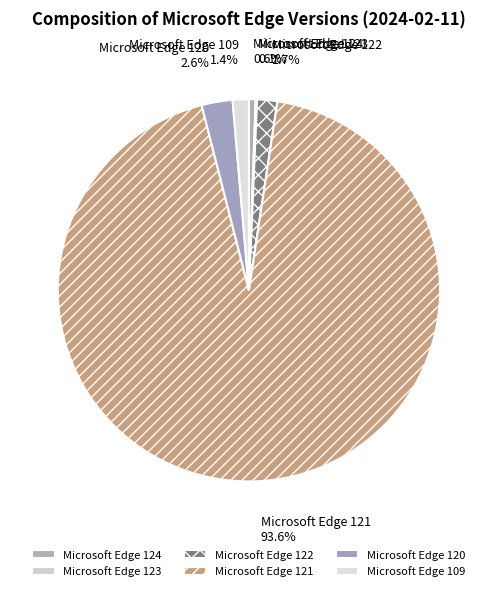

Which has a higher value, Microsoft Edge 124 or Microsoft Edge 109?

Microsoft Edge 109